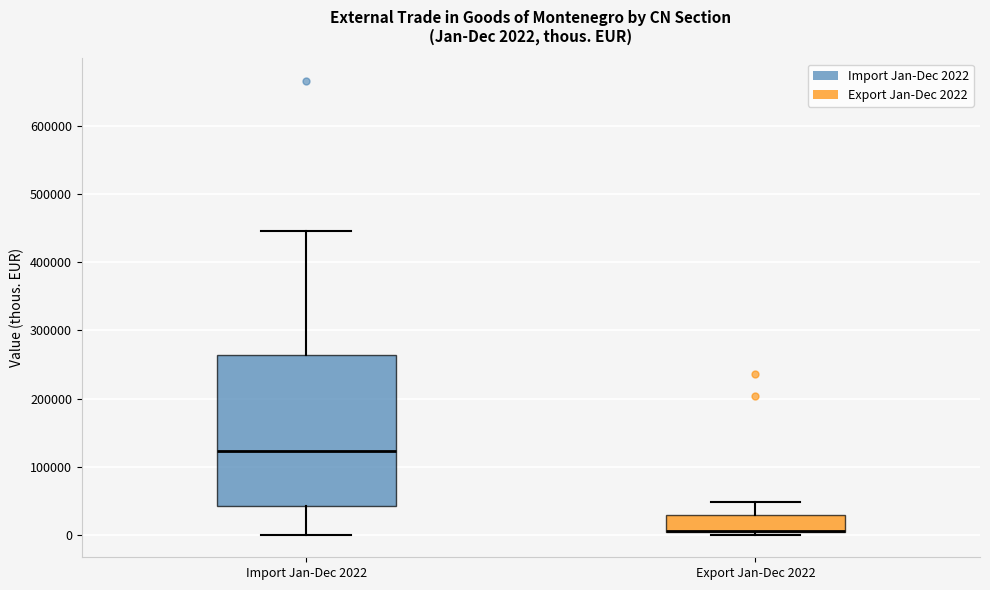

Comparing the boxes themselves (not the whiskers), which one is the tallest?

Import Jan-Dec 2022